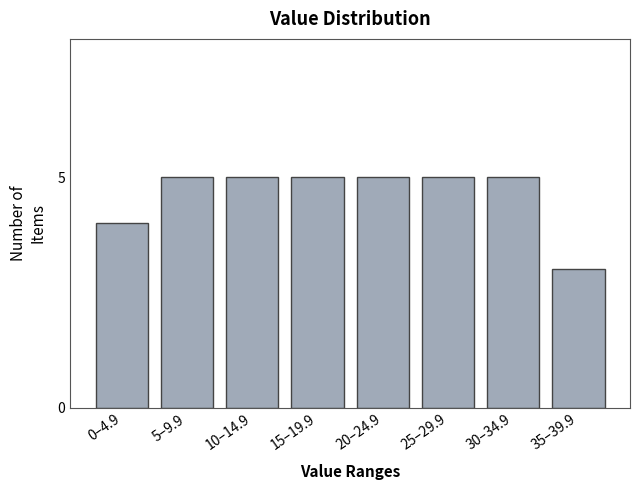

Reading left to right, what are all the values shown in this chart?

4	5	5	5	5	5	5	3